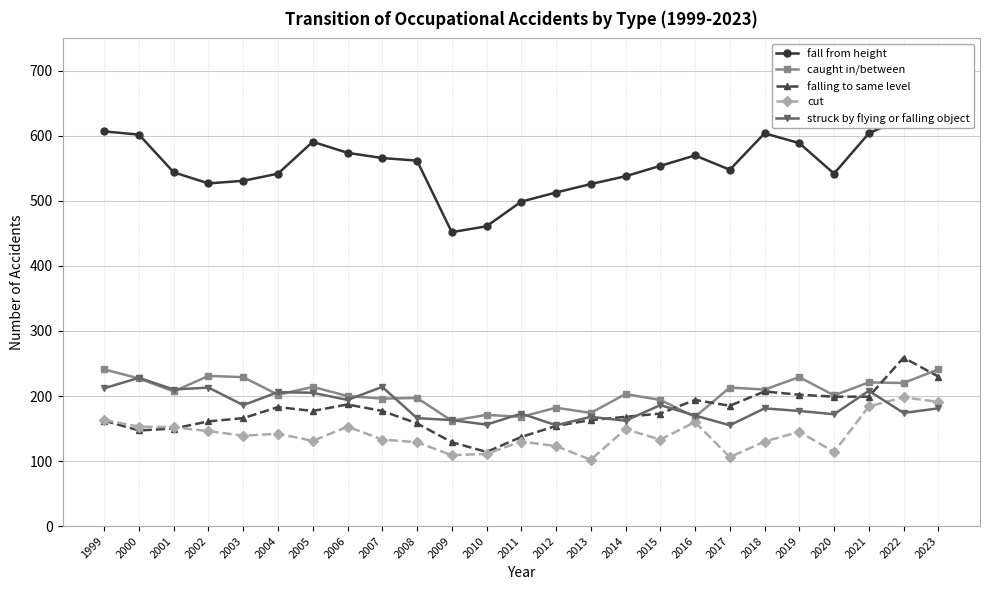

What is the difference between the caught in/between values at 2018 and 2017?

3